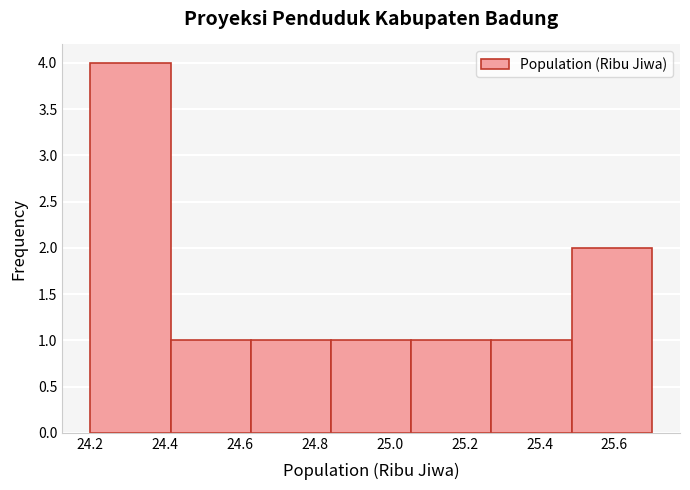

Reading left to right, list every bar in this chart as the range it spans on the x-axis followed by its height. Neither the bar edges nor the heights are printed on the chart, so give them approximately, as read against the axes.

24.20 to 24.42: 4
24.42 to 24.62: 1
24.62 to 24.84: 1
24.84 to 25.06: 1
25.06 to 25.28: 1
25.28 to 25.48: 1
25.48 to 25.70: 2